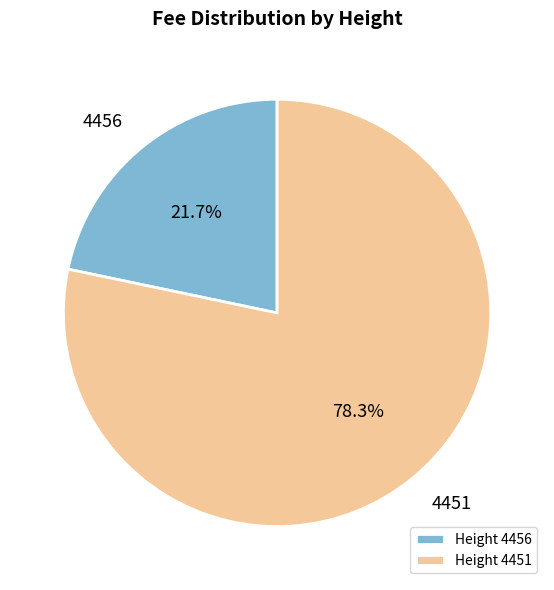

Count the number of slices in the pie.

2